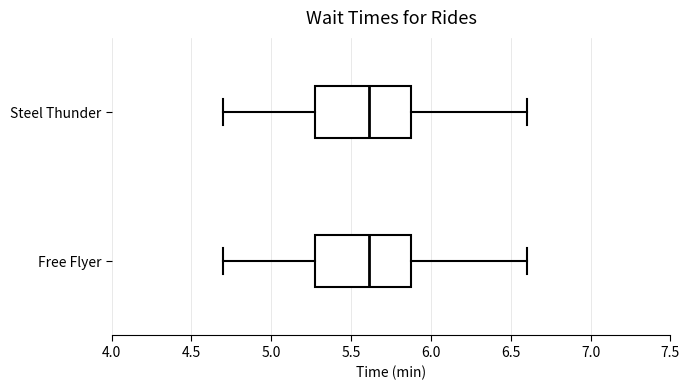

Where does the right whisker of the box for Steel Thunder end on the x-axis? The values are not printed on the chart, so give them approximately, as read against the axis.

6.60